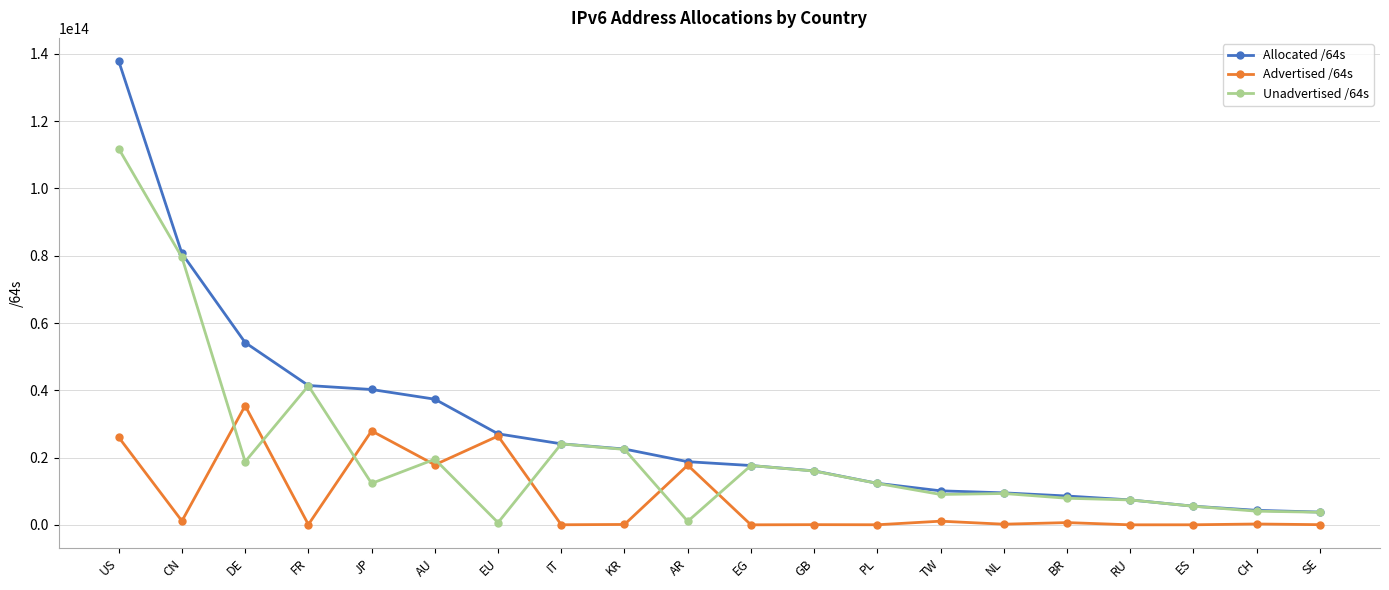

Which series has the largest range (max minus min)?

Allocated /64s